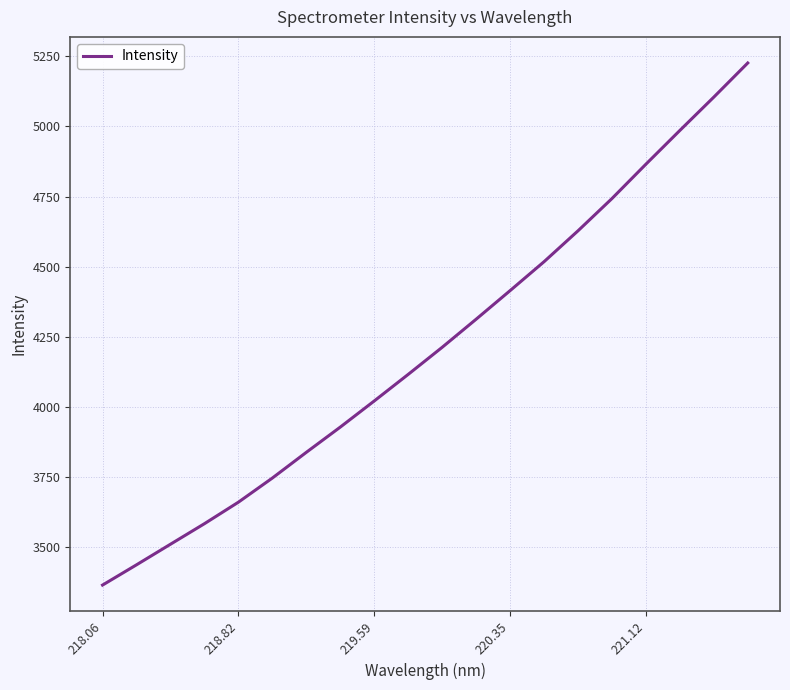

What is the greatest value displayed?

5226.3